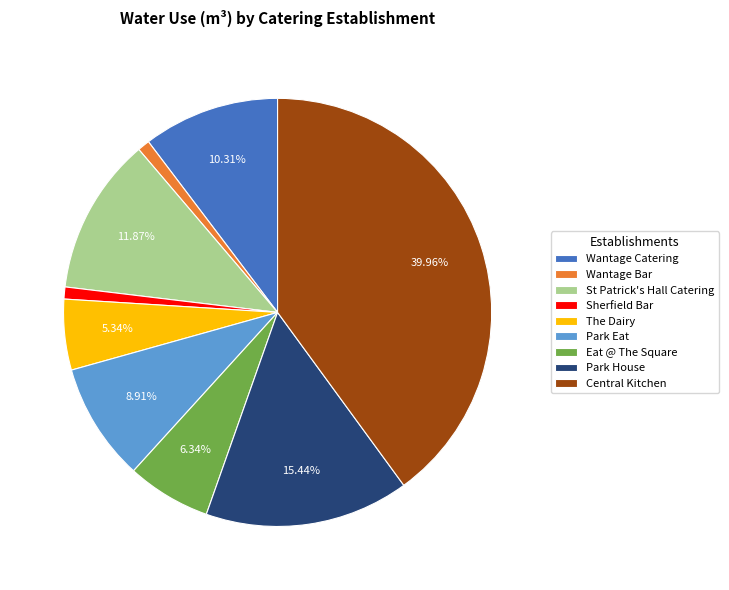

Which has a higher value, Sherfield Bar or Park Eat?

Park Eat